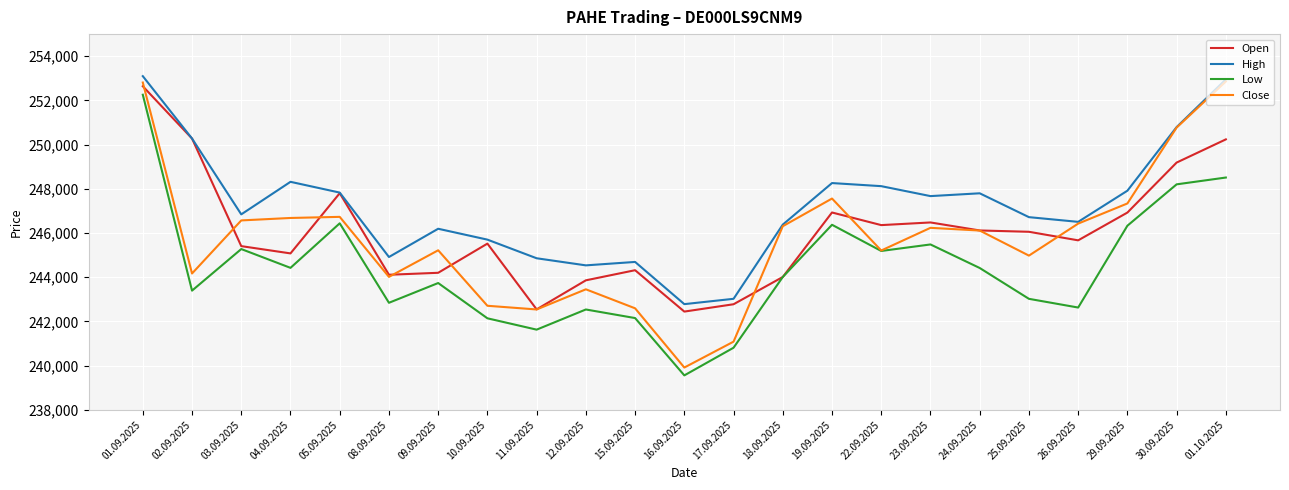

What is the total value across all series at 05.09.2025?

988808